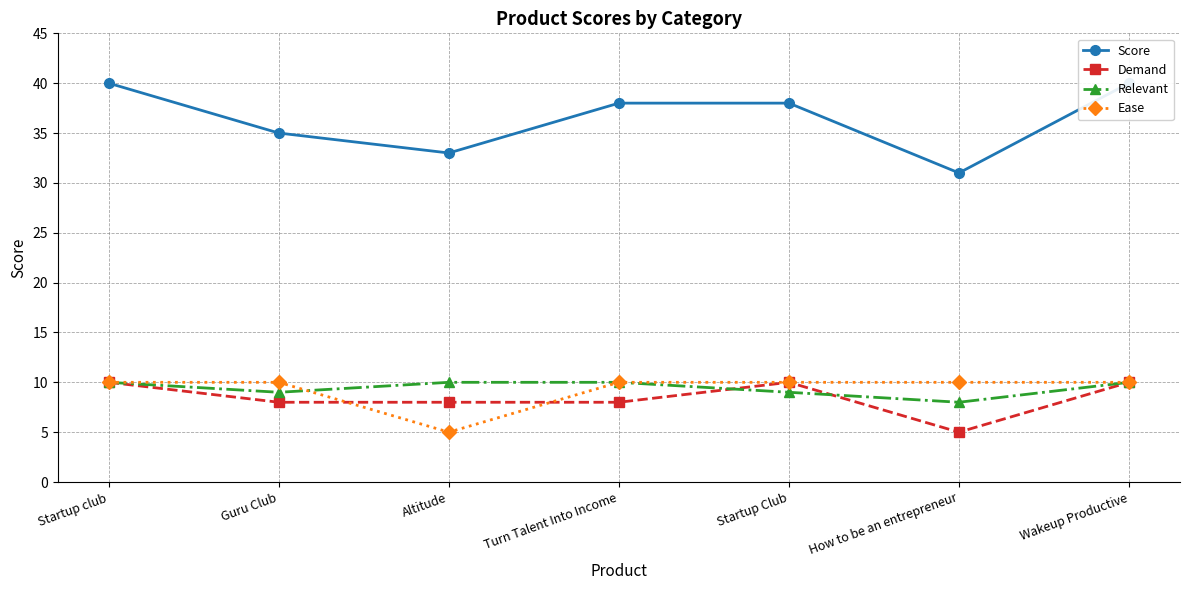

What is the sum of all Ease values?

65